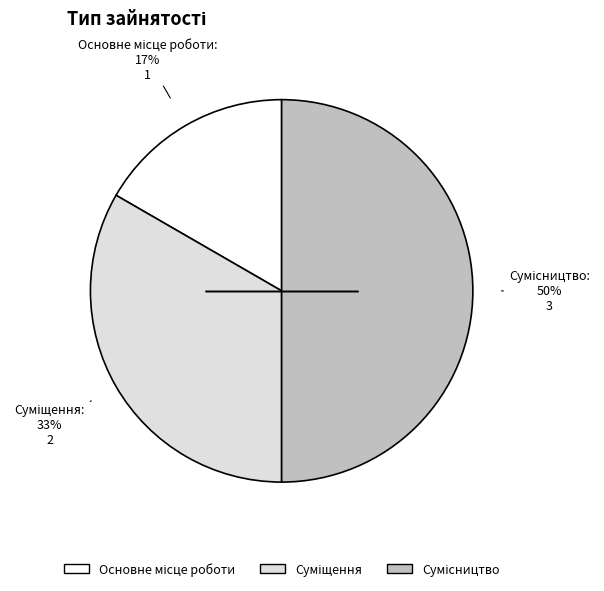

Count the number of slices in the pie.

3